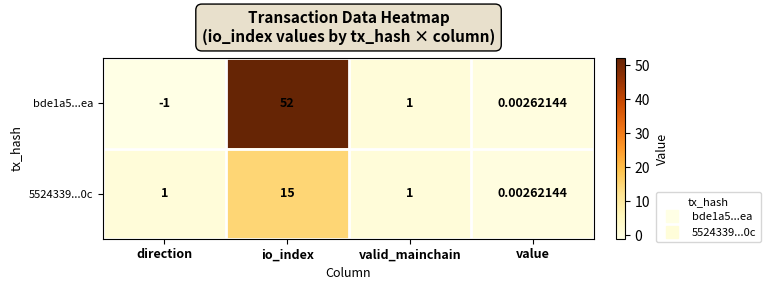

Rank the categories by bde1a5...ea value from highest to lowest.

io_index, valid_mainchain, value, direction